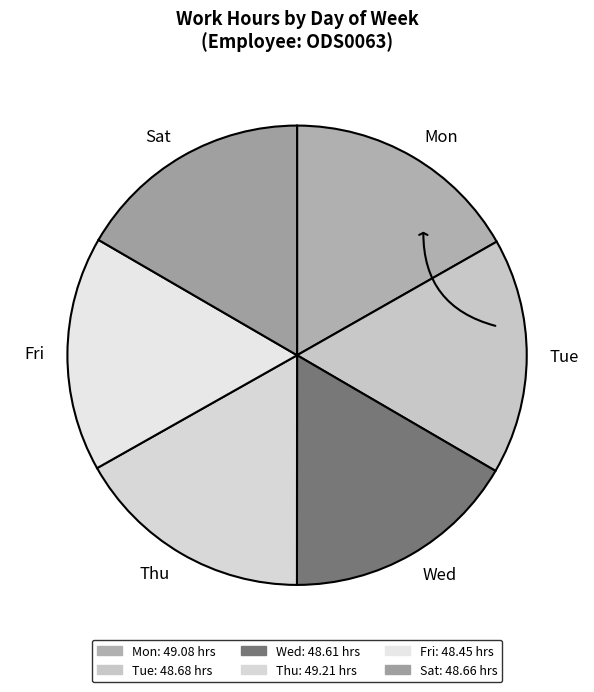

Do Mon and Thu together represent more than half of the pie?

No